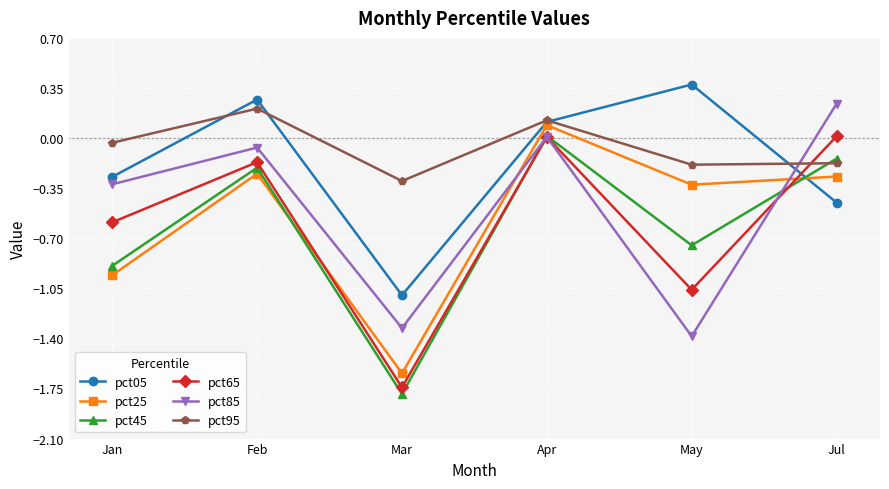

At which category does pct85 reach its first local peak?

Feb